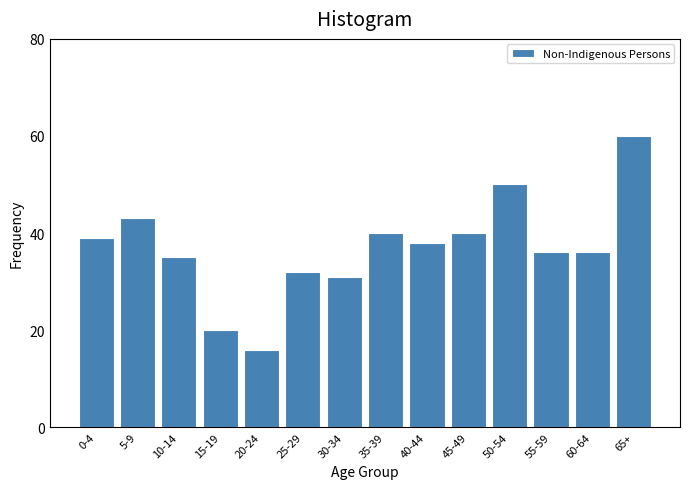

Reading left to right, extract all data points from this chart.

39	43	35	20	16	32	31	40	38	40	50	36	36	60